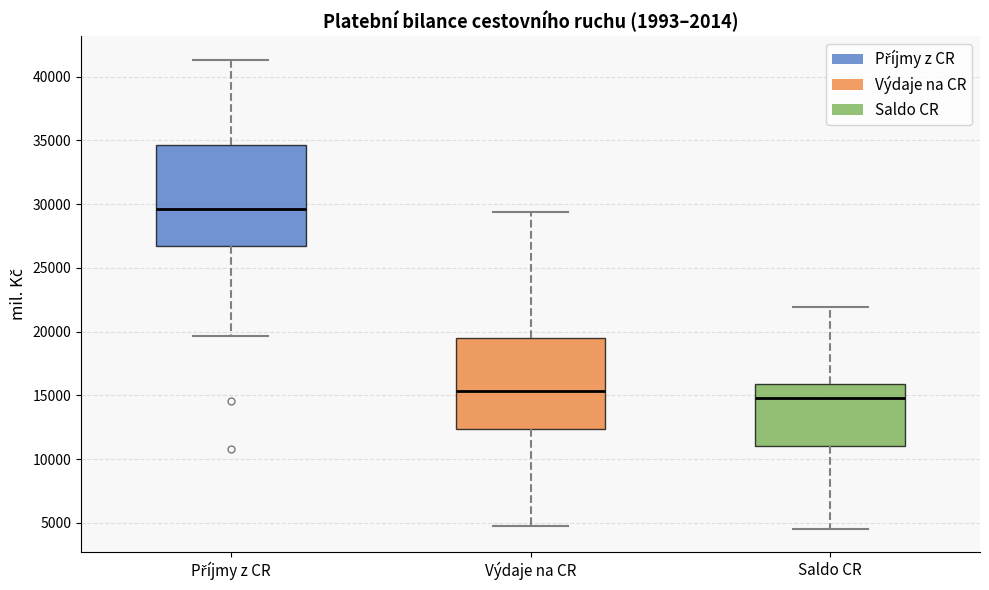

Which box's median line is the highest?

Příjmy z CR